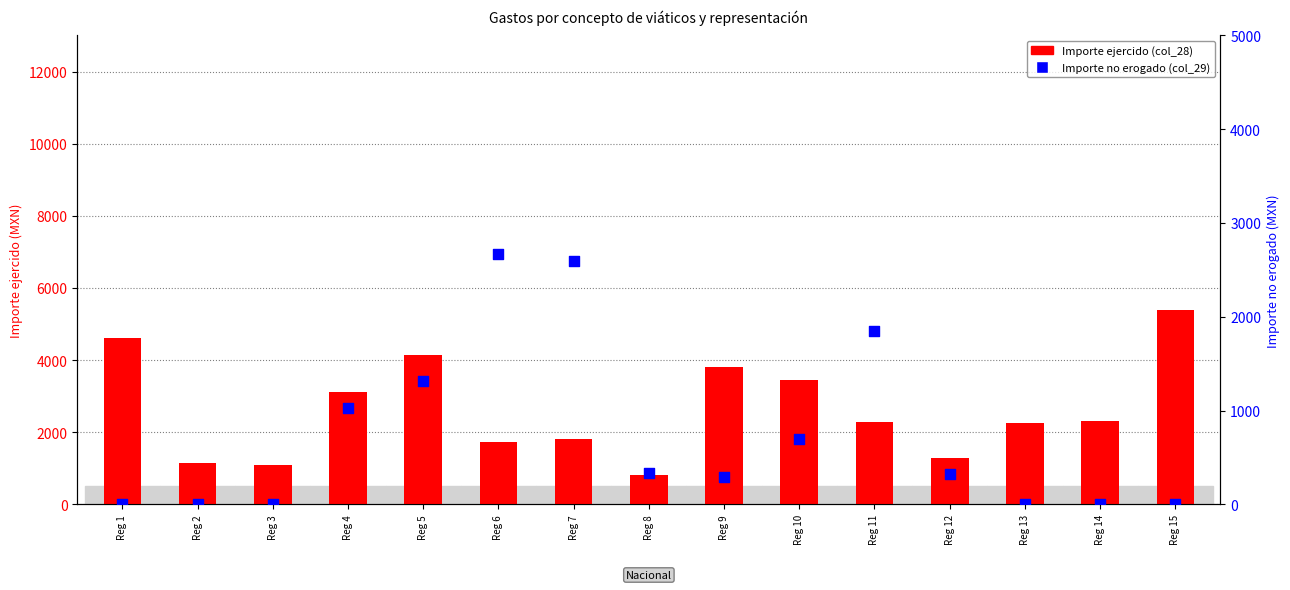

What are all the series names shown in the legend?

Importe ejercido (col_28), Importe no erogado (col_29)